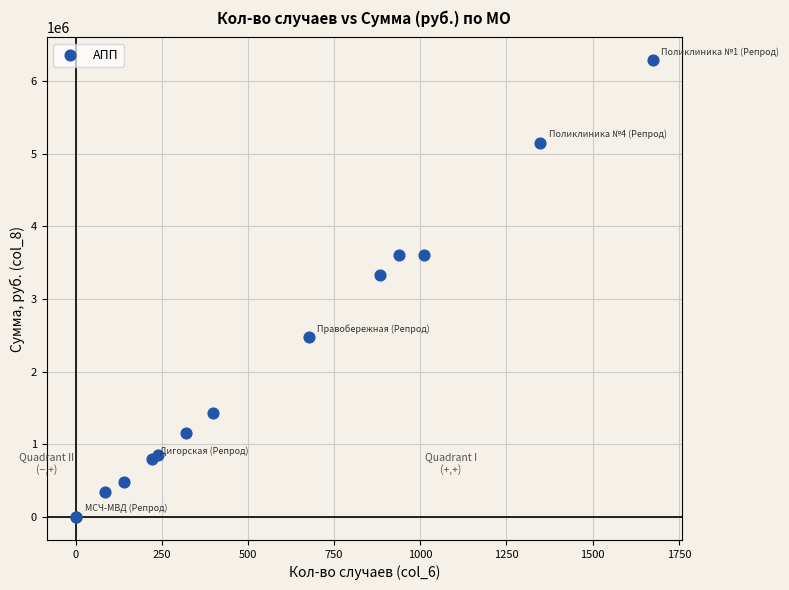

What Y value in the scatter plot is closest to 3142195?

3335804.4